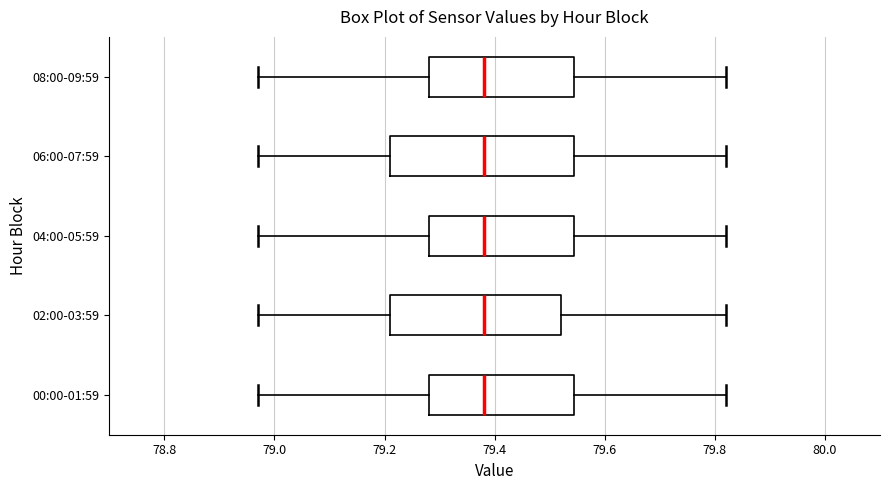

Reading bottom to top, read every box against the x-axis: the position of its median line, the range the box covers, and the ends of its whiskers. The values are not printed on the chart, so give them approximately, as read against the axis.

00:00-01:59: median 79.38, box 79.28 to 79.54, whiskers 78.98 to 79.82
02:00-03:59: median 79.38, box 79.22 to 79.52, whiskers 78.98 to 79.82
04:00-05:59: median 79.38, box 79.28 to 79.54, whiskers 78.98 to 79.82
06:00-07:59: median 79.38, box 79.22 to 79.54, whiskers 78.98 to 79.82
08:00-09:59: median 79.38, box 79.28 to 79.54, whiskers 78.98 to 79.82